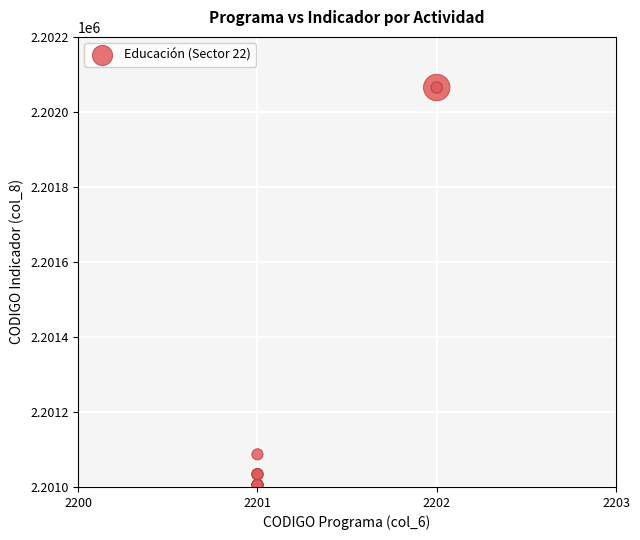

What Y value in the scatter plot is closest to 2201535?

2201087